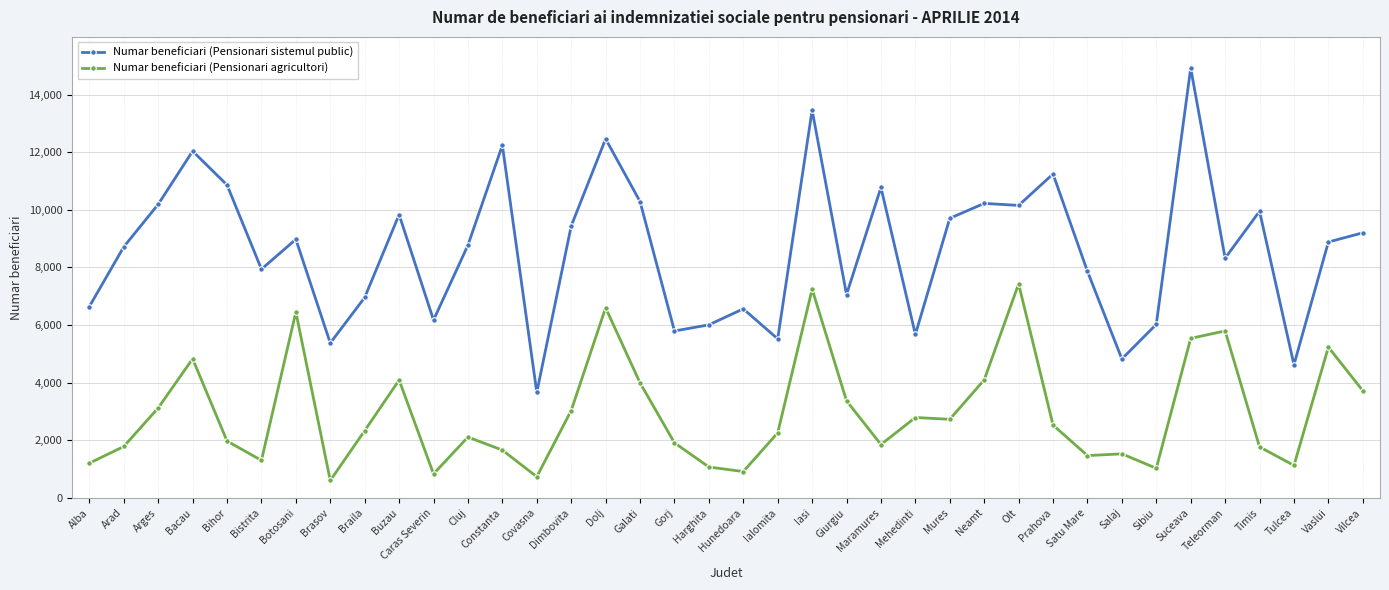

What is the value of the Numar beneficiari (Pensionari agricultori) point at the 34th from the left?

5795